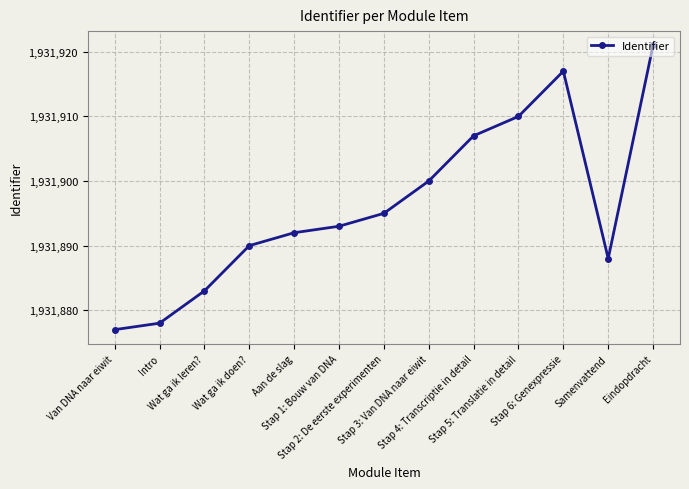

What is the label of the 6th point from the left?

Stap 1: Bouw van DNA